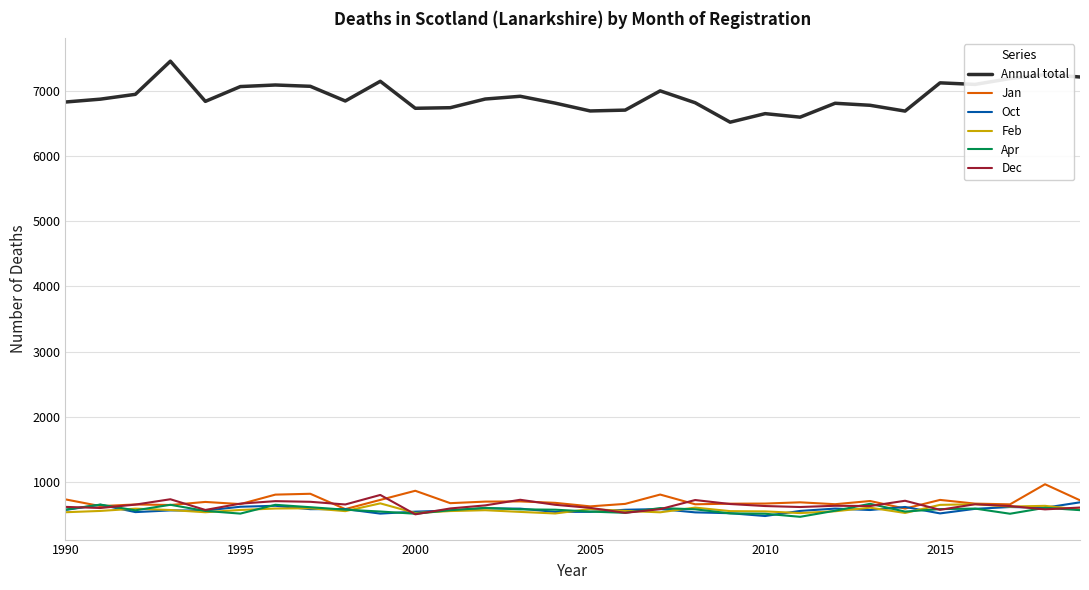

In Oct, how many points are higher than both neighbors (excluding endpoints)?

9